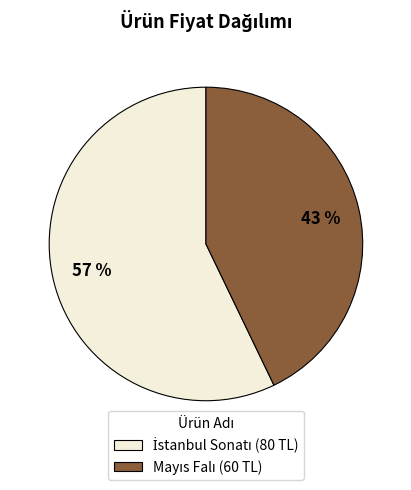

How many segments does this pie chart have?

2